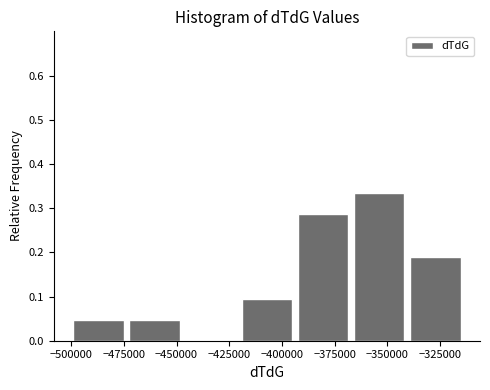

What is the height of the bar covering -420000 to -390000 on the x-axis? Neither the bar edges nor the heights are printed on the chart, so give them approximately, as read against the axes.

0.10